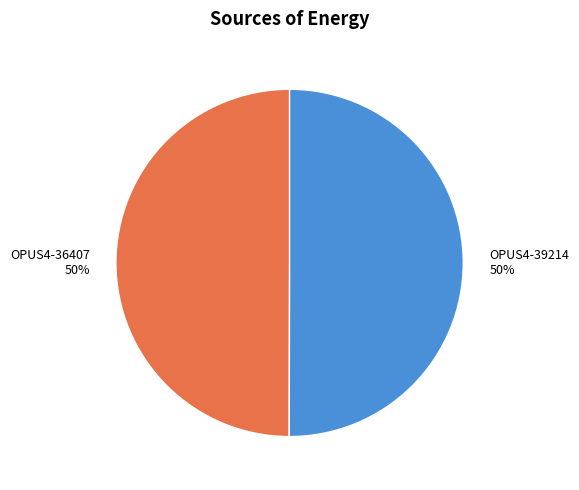

To the nearest percent, what portion does OPUS4-39214 represent?

50%